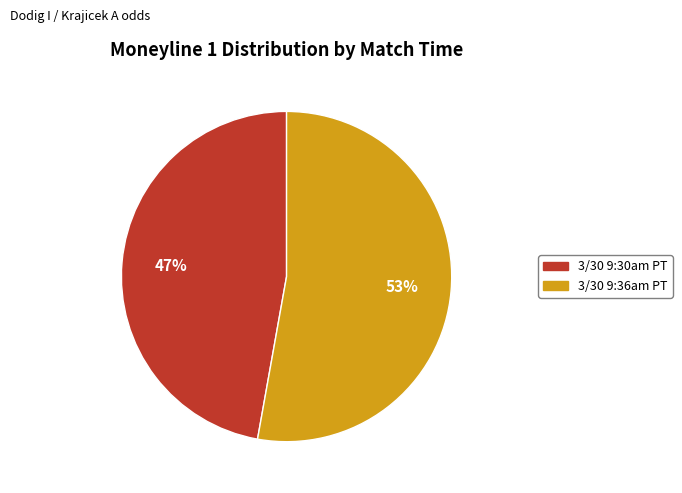

Does any single category account for the majority?

Yes